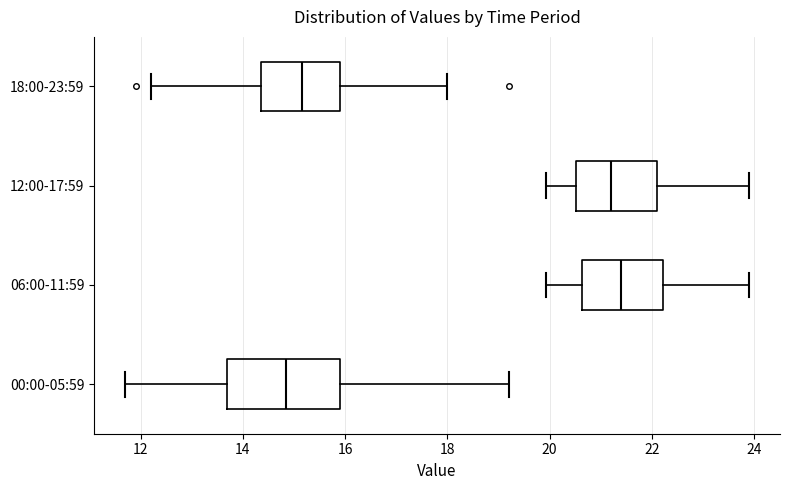

Reading bottom to top, transcribe this box plot: for each box, give where its median line is, the range the box spans, and where its two whiskers end, as read against the x-axis. The values are not printed on the chart, so give them approximately, as read against the axis.

00:00-05:59: median 14.8, box 13.6 to 16.0, whiskers 11.8 to 19.2
06:00-11:59: median 21.4, box 20.6 to 22.2, whiskers 20.0 to 24.0
12:00-17:59: median 21.2, box 20.6 to 22.2, whiskers 20.0 to 24.0
18:00-23:59: median 15.2, box 14.4 to 16.0, whiskers 12.2 to 18.0